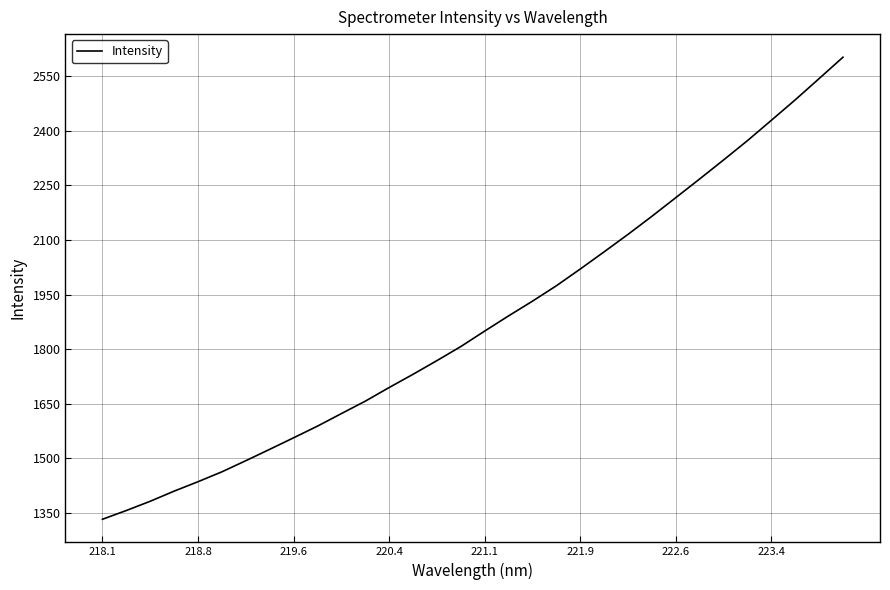

What is the smallest value displayed?

1333.0